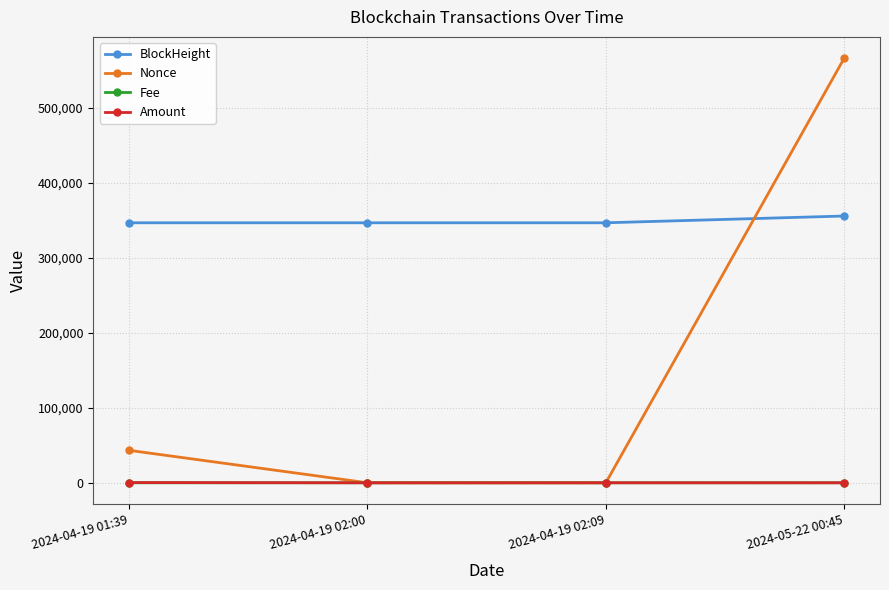

What is the difference between the Amount values at 2024-05-22 00:45 and 2024-04-19 02:09?

2.2